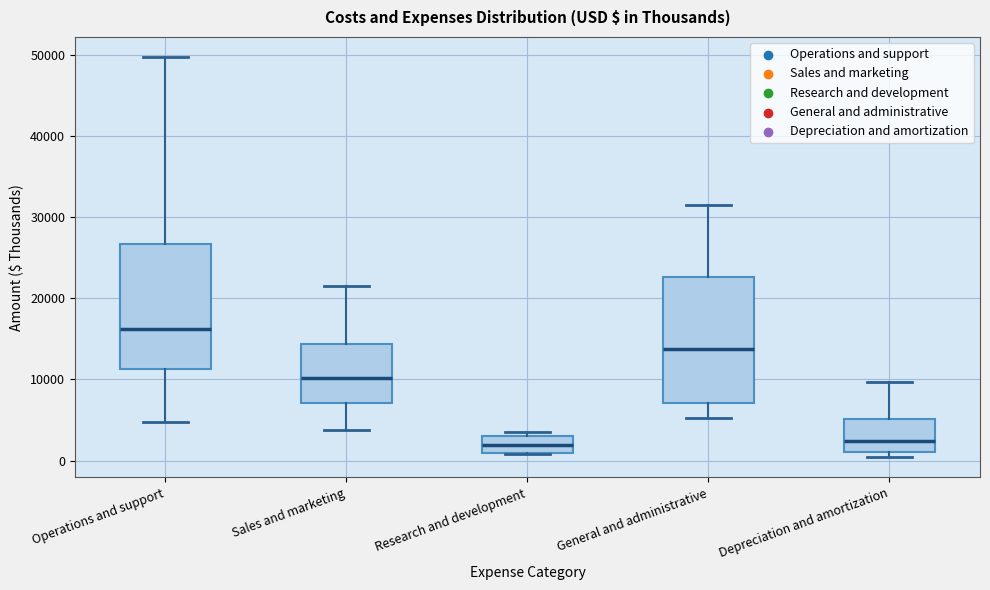

Reading left to right, read every box against the y-axis: the position of its median line, the range the box covers, and the ends of its whiskers. The values are not printed on the chart, so give them approximately, as read against the axis.

Operations and support: median 16000, box 11000 to 27000, whiskers 5000 to 50000
Sales and marketing: median 10000, box 7000 to 14000, whiskers 4000 to 21000
Research and development: median 2000, box 1000 to 3000, whiskers 1000 to 3000 (just above the box's upper edge)
General and administrative: median 14000, box 7000 to 23000, whiskers 5000 to 32000
Depreciation and amortization: median 2000, box 1000 to 5000, whiskers 0 to 10000